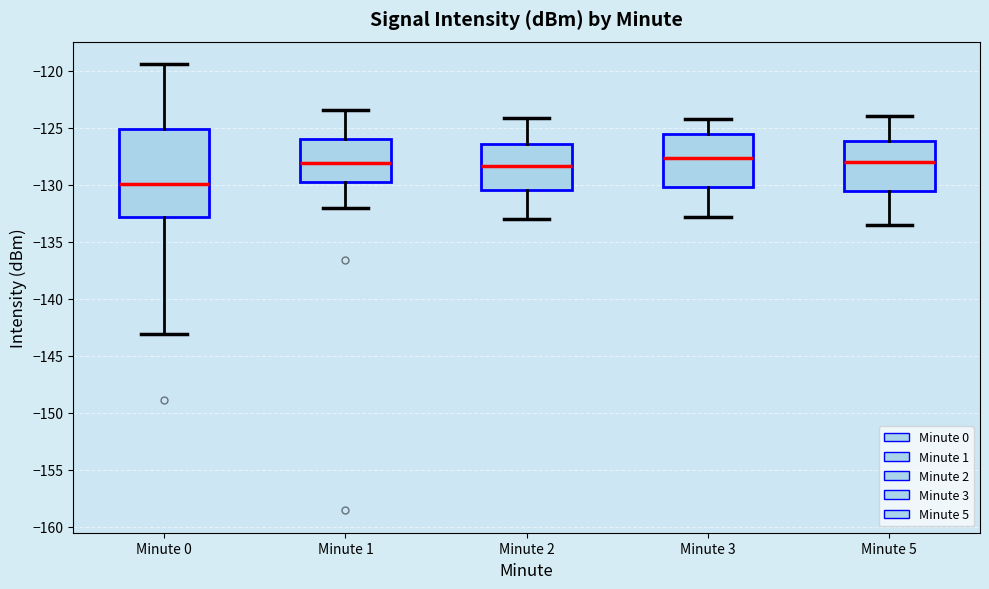

Reading left to right, read every box against the y-axis: the position of its median line, the range the box covers, and the ends of its whiskers. The values are not printed on the chart, so give them approximately, as read against the axis.

Minute 0: median -130.0, box -133.0 to -125.0, whiskers -143.0 to -119.5
Minute 1: median -128.0, box -129.5 to -126.0, whiskers -132.0 to -123.5
Minute 2: median -128.5, box -130.5 to -126.5, whiskers -133.0 to -124.0
Minute 3: median -127.5, box -130.0 to -125.5, whiskers -133.0 to -124.0
Minute 5: median -128.0, box -130.5 to -126.0, whiskers -133.5 to -124.0